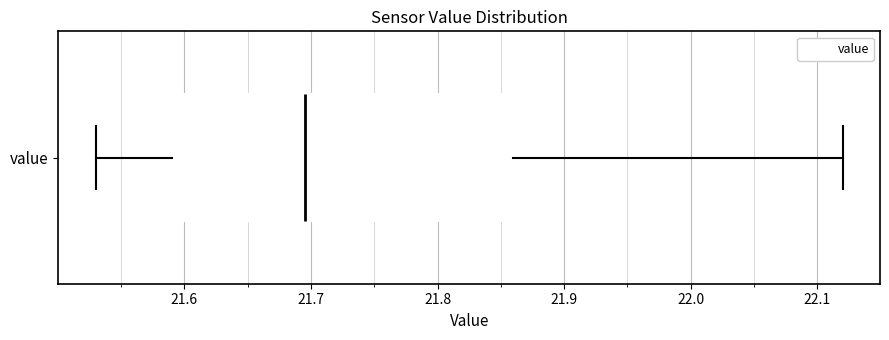

Where does the median line of the box for value sit on the x-axis? The values are not printed on the chart, so give them approximately, as read against the axis.

21.70